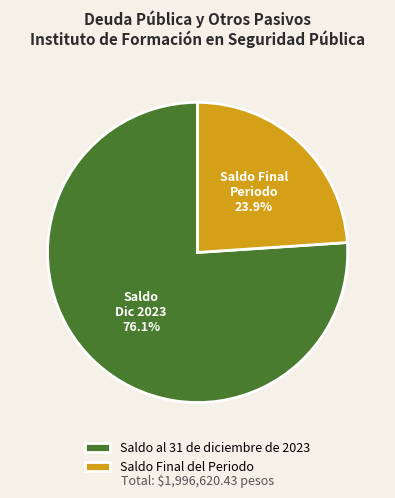

How many segments does this pie chart have?

2